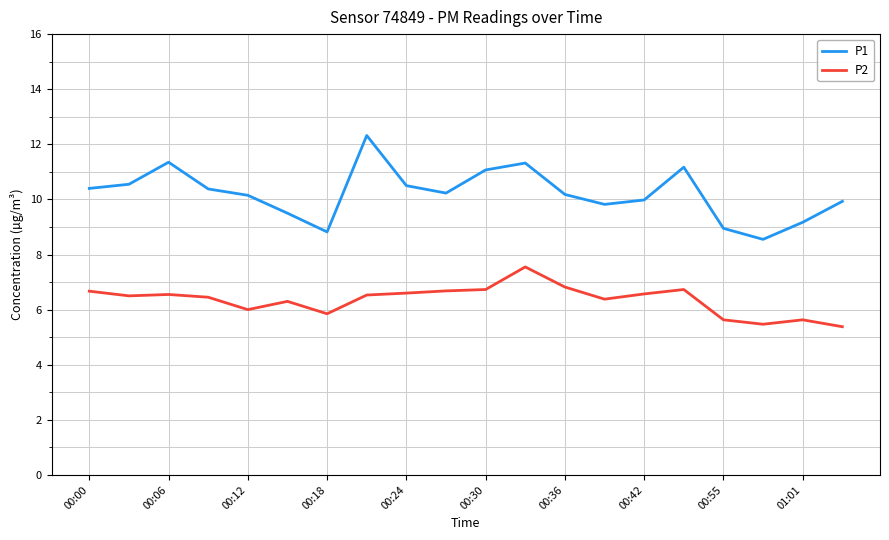

List the series in order of their peak value, highest first.

P1, P2